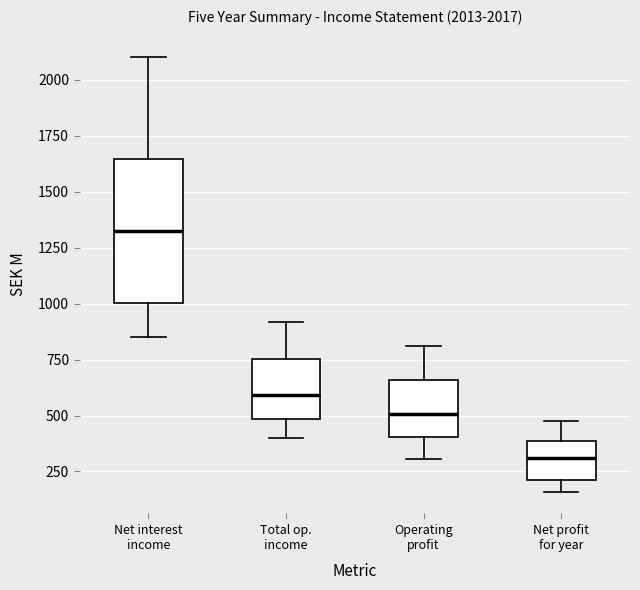

Which box has the lowest median line?

Net profit for year